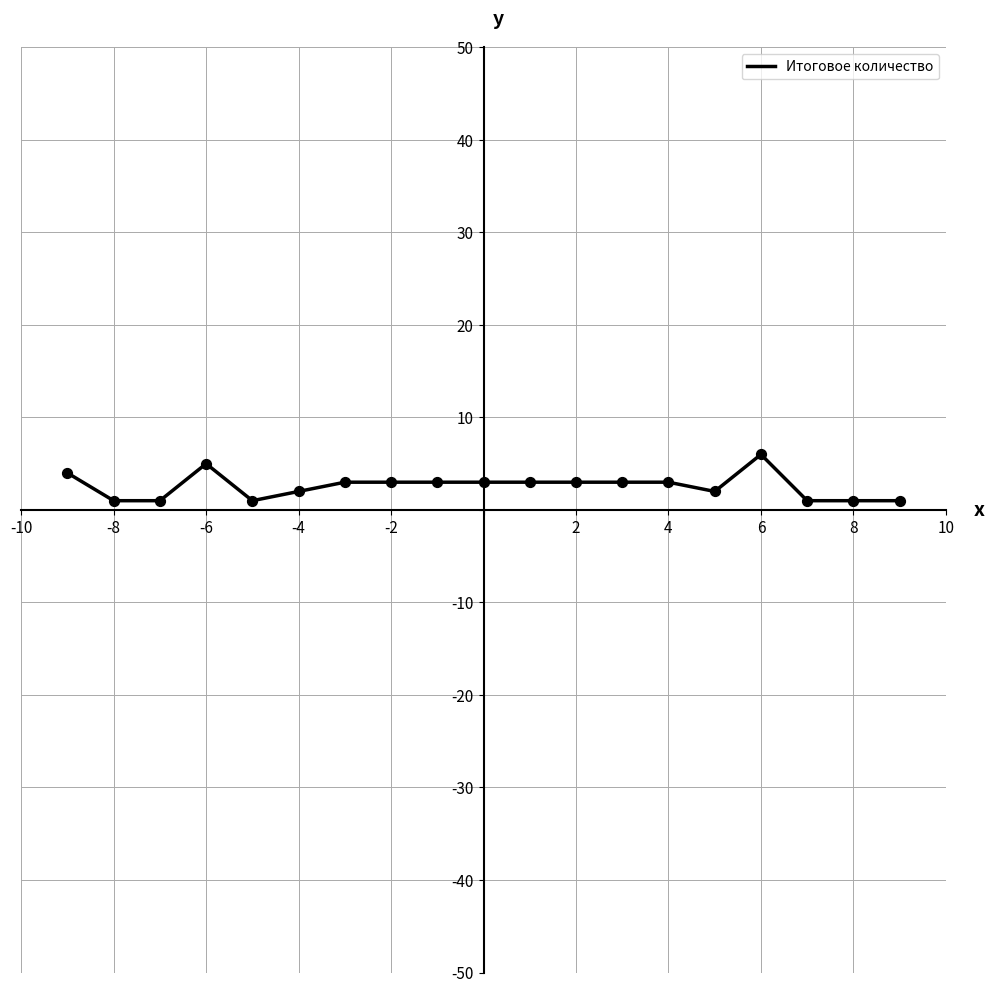

What is the difference between the maximum and minimum values?

5